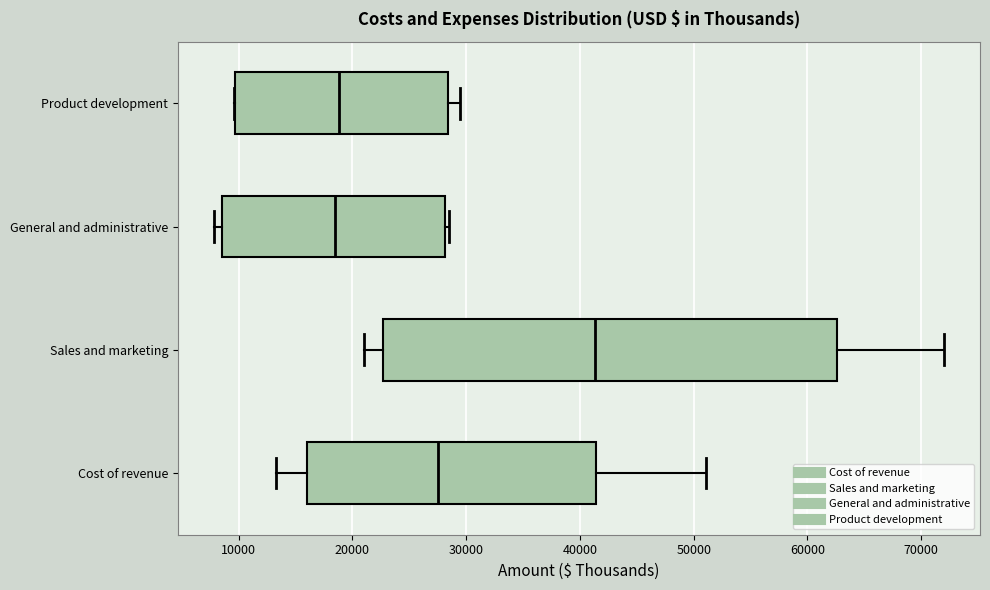

Reading bottom to top, transcribe this box plot: for each box, give where its median line is, the range the box spans, and where its two whiskers end, as read against the x-axis. The values are not printed on the chart, so give them approximately, as read against the axis.

Cost of revenue: median 28000, box 16000 to 41000, whiskers 13000 to 51000
Sales and marketing: median 41000, box 23000 to 63000, whiskers 21000 to 72000
General and administrative: median 18000, box 9000 to 28000, whiskers 8000 to 29000
Product development: median 19000, box 10000 to 28000, whiskers 10000 to 29000